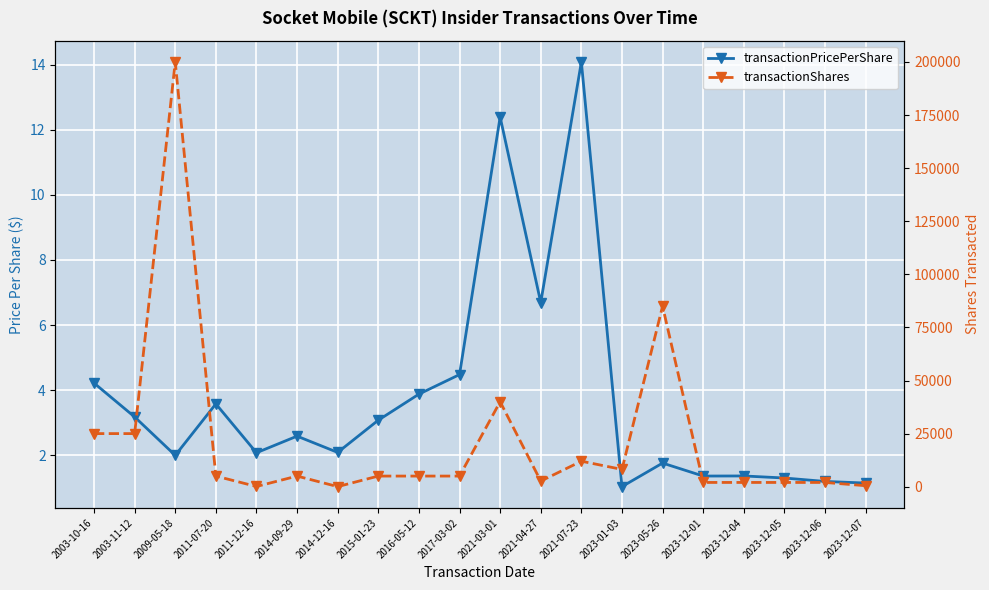

What is the sum of all transactionShares values?

431356.0